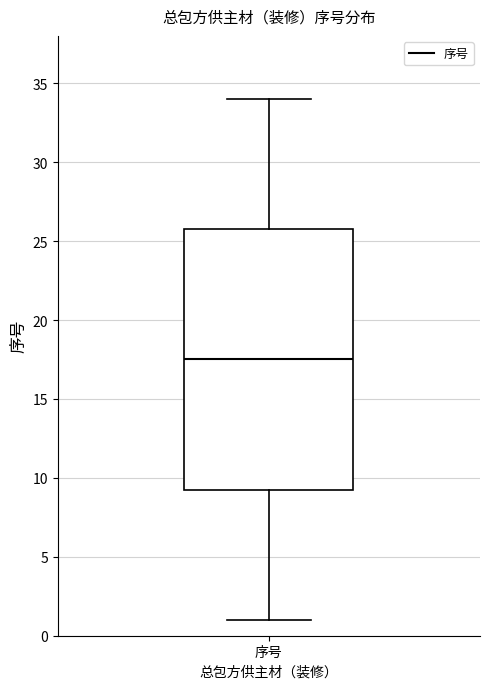

Where does the lower whisker of the box for 序号 end on the y-axis? The values are not printed on the chart, so give them approximately, as read against the axis.

1.0